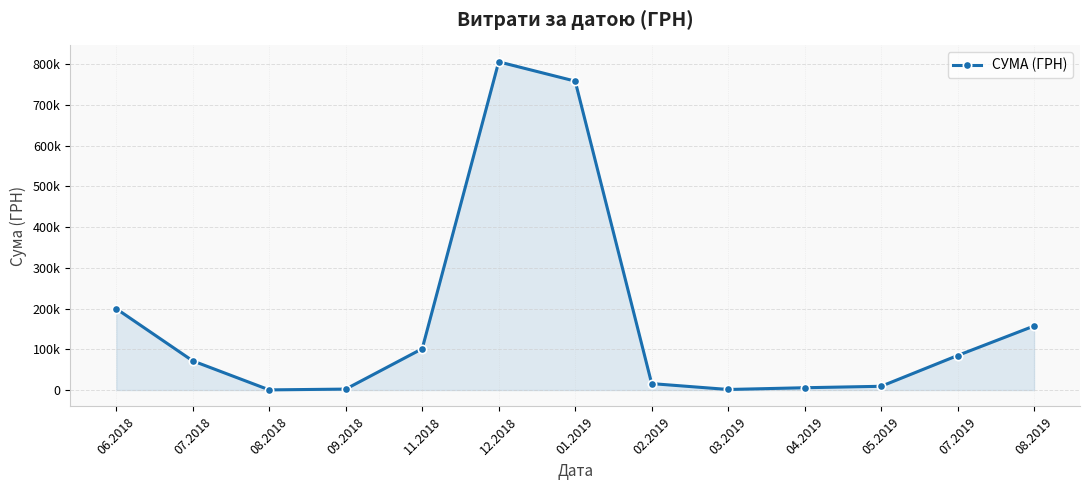

At which category does the data reach its first local valley?

08.2018